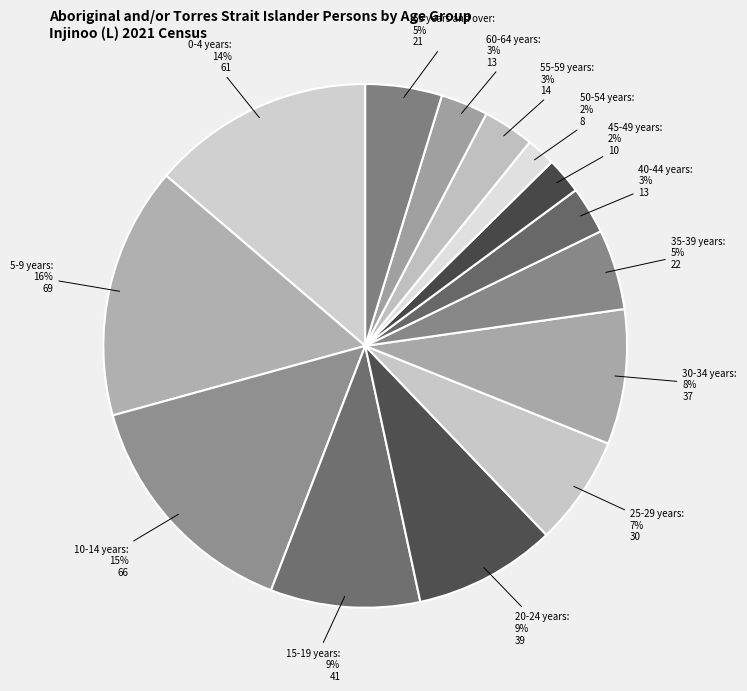

To the nearest percent, what portion does 45-49 years represent?

2%